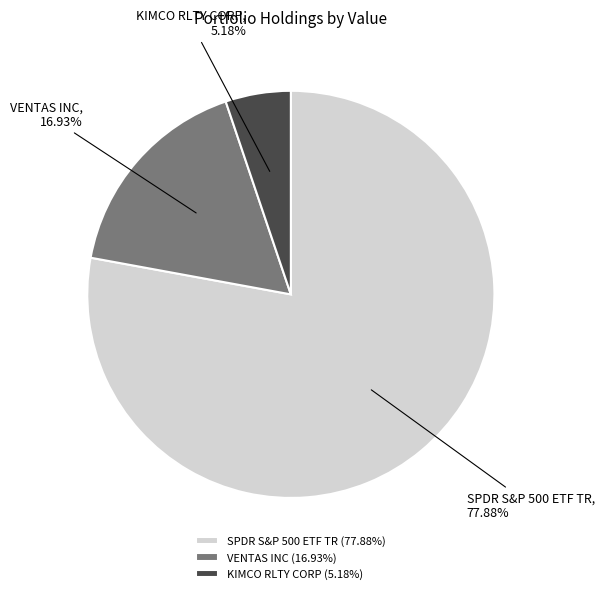

Is it true that KIMCO RLTY CORP is 5% of the pie?

True